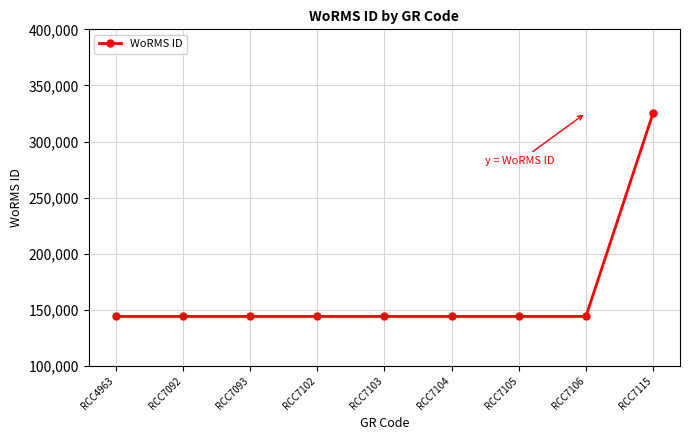

What is the average value?

164253